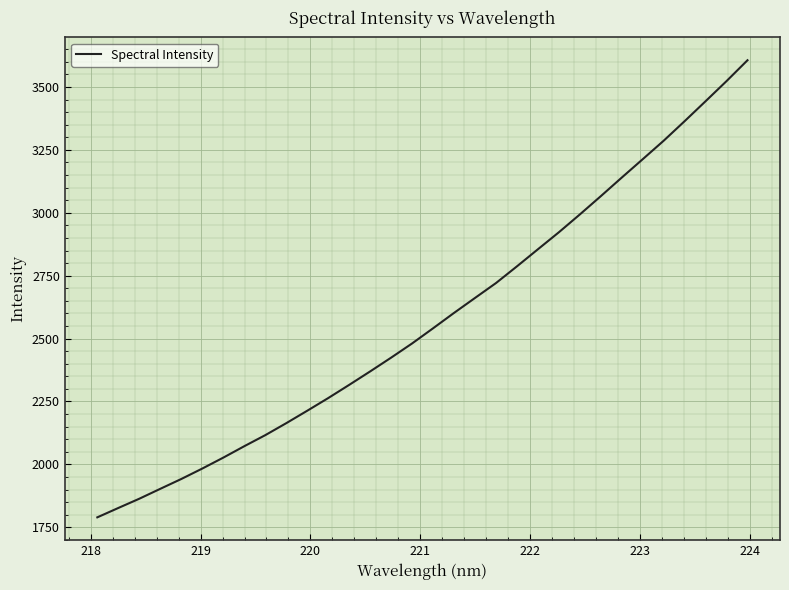

What is the difference between the maximum and minimum values?

1816.6